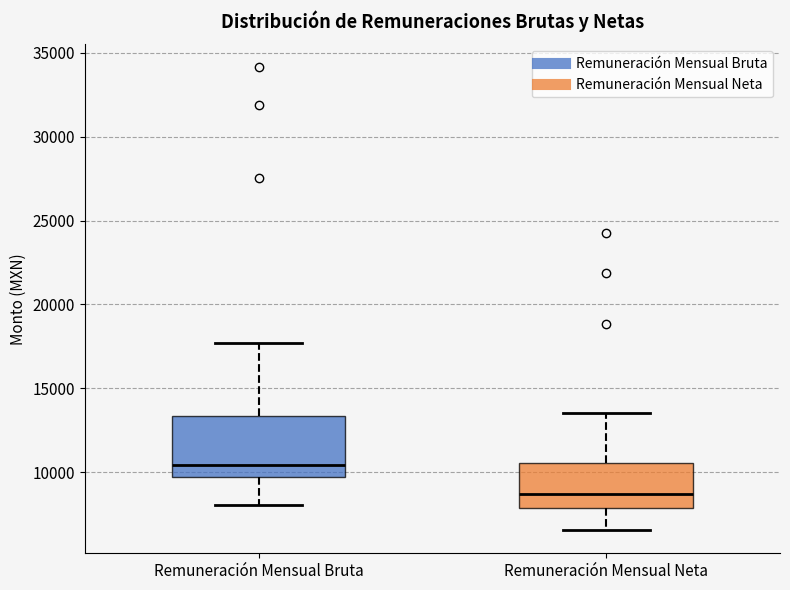

Reading left to right, transcribe this box plot: for each box, give where its median line is, the range the box spans, and where its two whiskers end, as read against the y-axis. The values are not printed on the chart, so give them approximately, as read against the axis.

Remuneración Mensual Bruta: median 10500, box 9500 to 13500, whiskers 8000 to 17500
Remuneración Mensual Neta: median 8500, box 8000 to 10500, whiskers 6500 to 13500